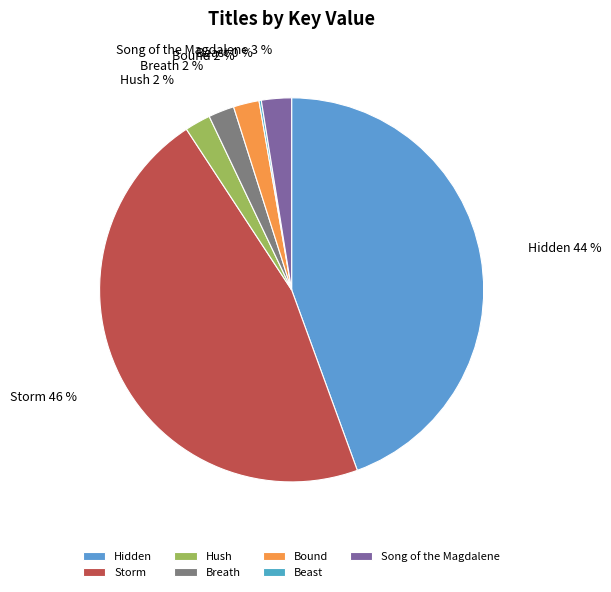

To the nearest percent, what portion does Storm represent?

46%